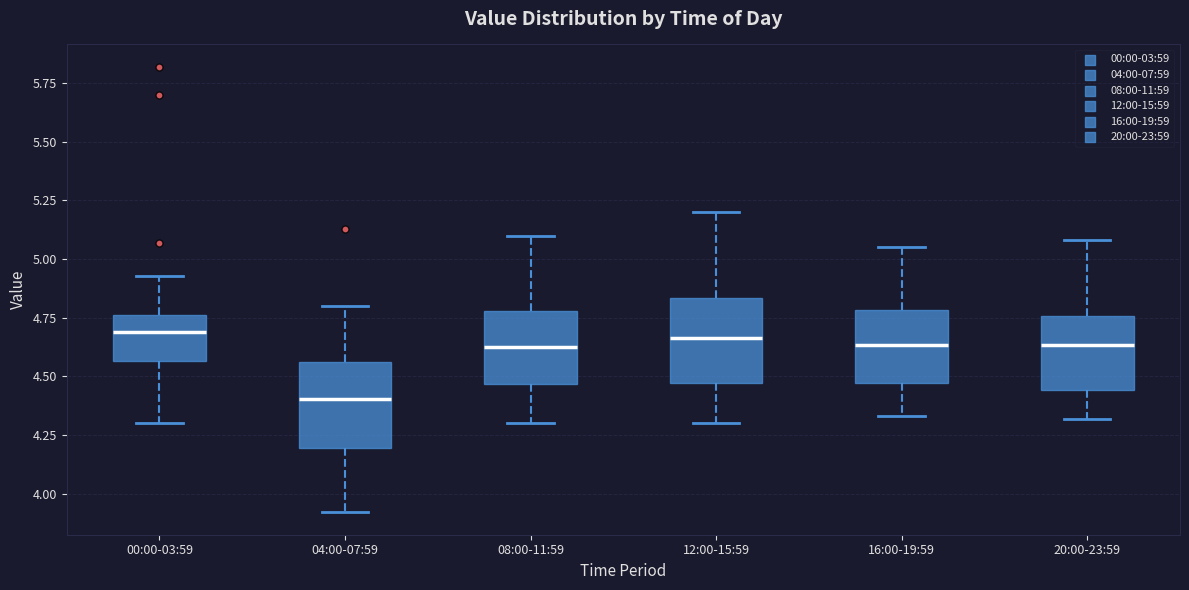

Where is the upper edge of the box for 04:00-07:59 on the y-axis? The values are not printed on the chart, so give them approximately, as read against the axis.

4.55